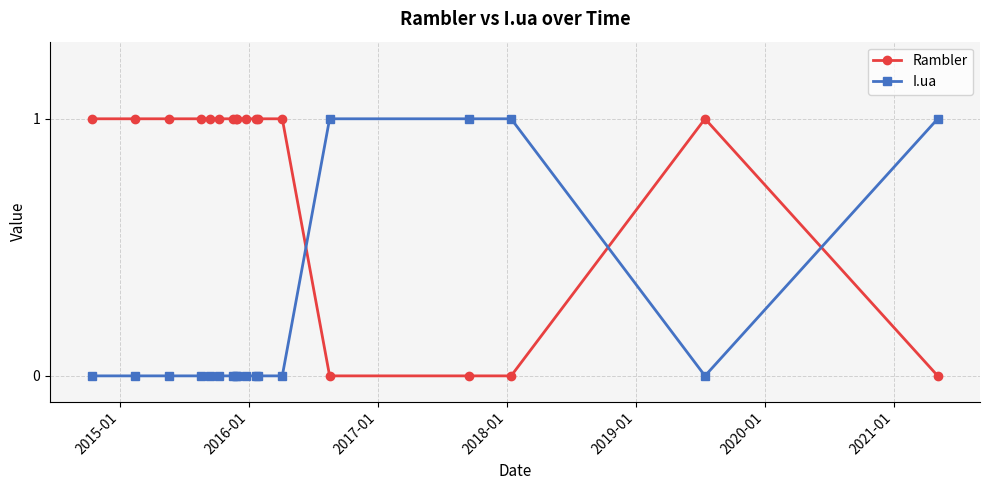

List the series in order of their overall mean, lowest first.

I.ua, Rambler